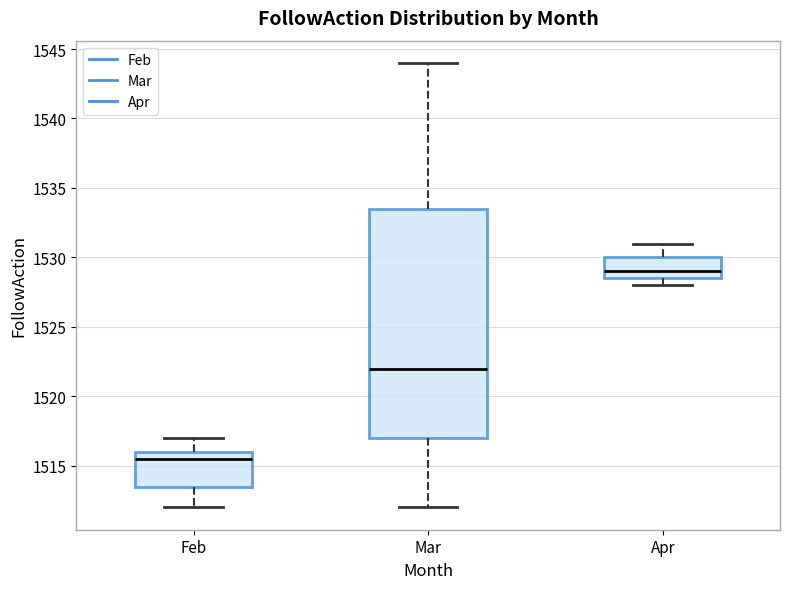

Reading left to right, transcribe this box plot: for each box, give where its median line is, the range the box spans, and where its two whiskers end, as read against the y-axis. The values are not printed on the chart, so give them approximately, as read against the axis.

Feb: median 1515.5, box 1513.5 to 1516.0, whiskers 1512.0 to 1517.0
Mar: median 1522.0, box 1517.0 to 1533.5, whiskers 1512.0 to 1544.0
Apr: median 1529.0, box 1528.5 to 1530.0, whiskers 1528.0 to 1531.0